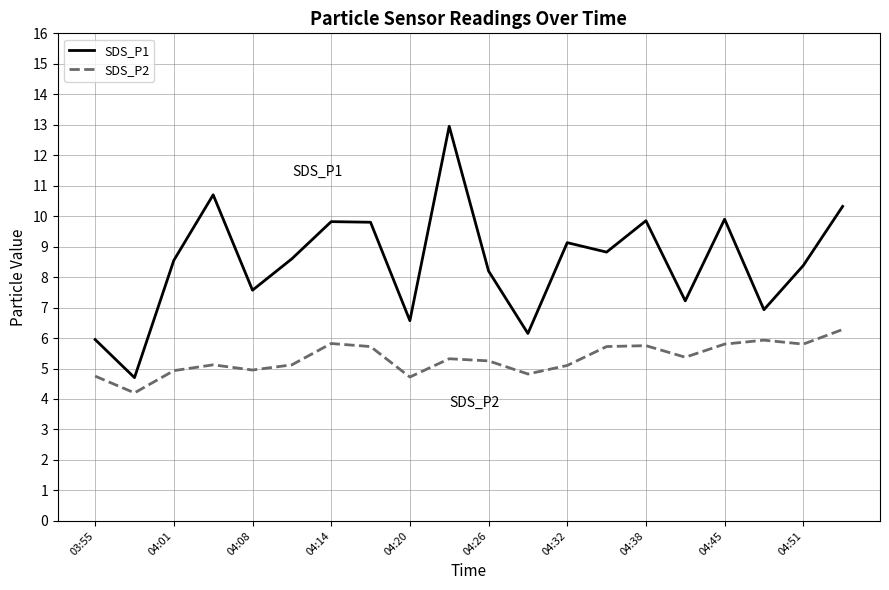

Which series has the largest range (max minus min)?

SDS_P1